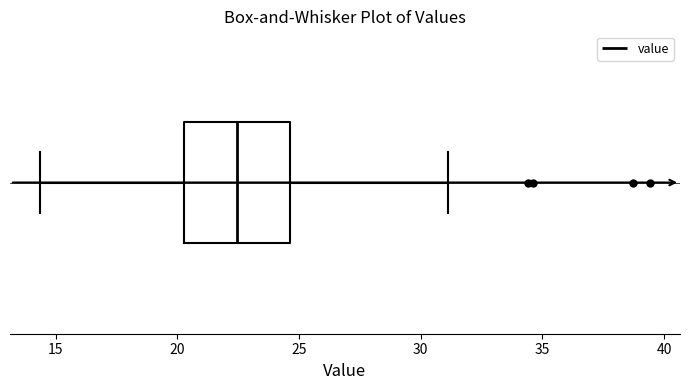

Transcribe this box plot: give where the median line is, the range the box spans, and where the two whiskers end, as read against the x-axis. The values are not printed on the chart, so give them approximately, as read against the axis.

median 22.5, box 20.5 to 24.5, whiskers 14.5 to 31.0